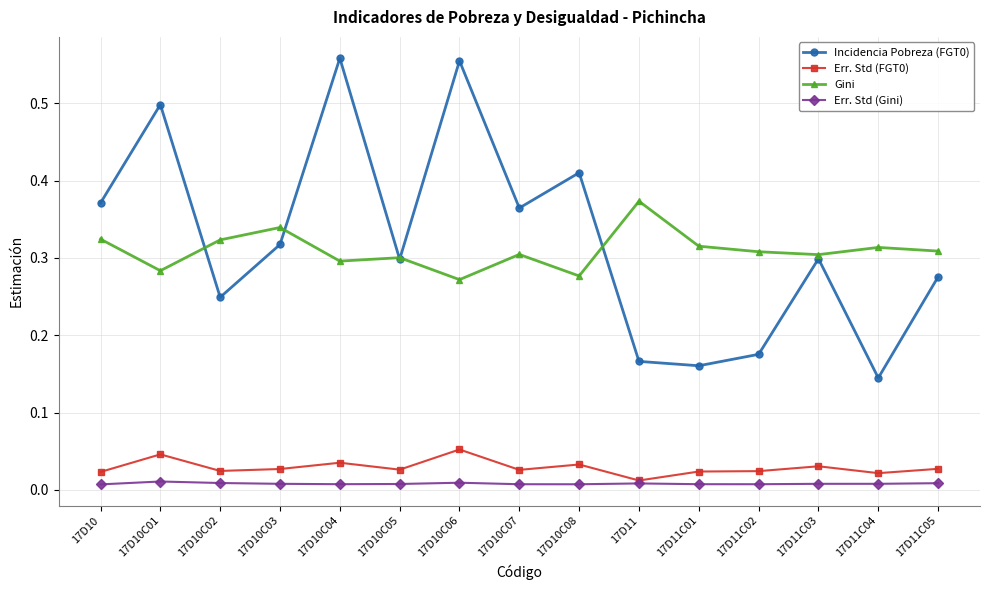

What position from the left is 17D11C01?

11